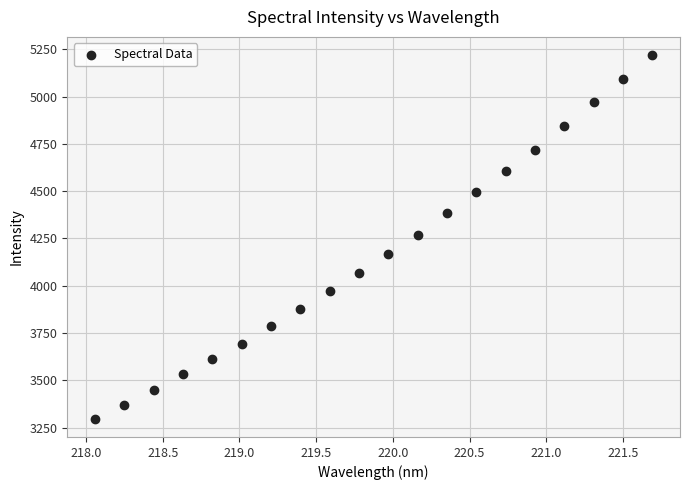

What is the range of X values (max minus min)?

3.6